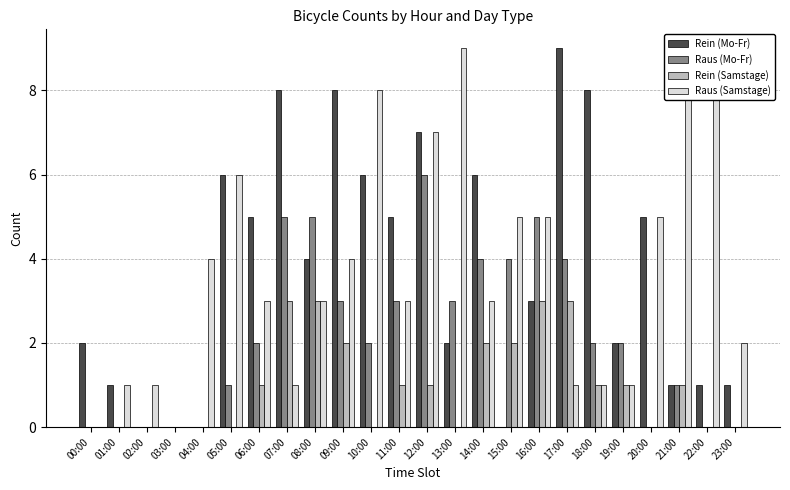

What is the difference between the highest and lowest values at 16:00?

2